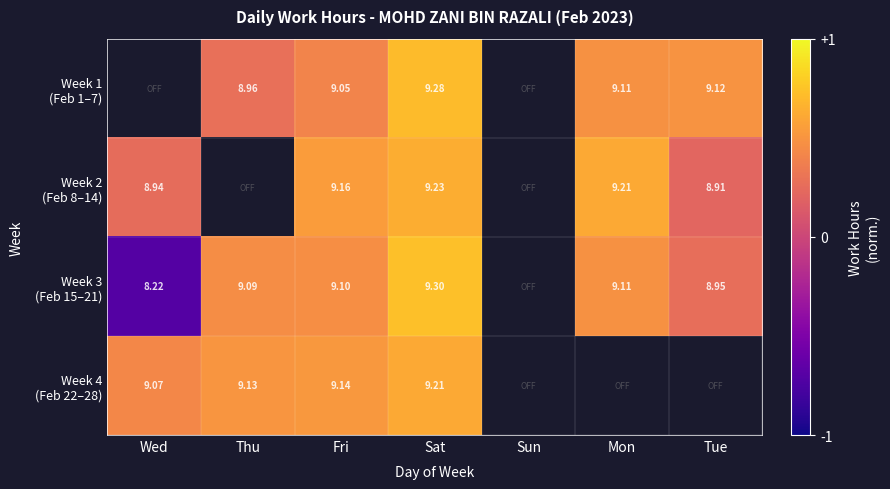

Which series has the widest spread of values?

Week 3 (Feb 15–21)